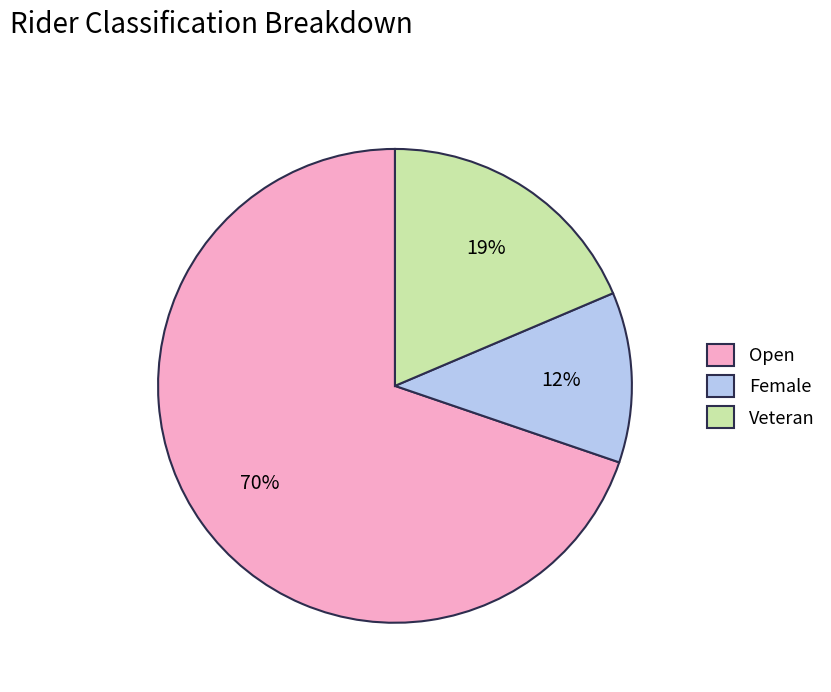

What percentage is the Female slice, to the nearest percent?

12%